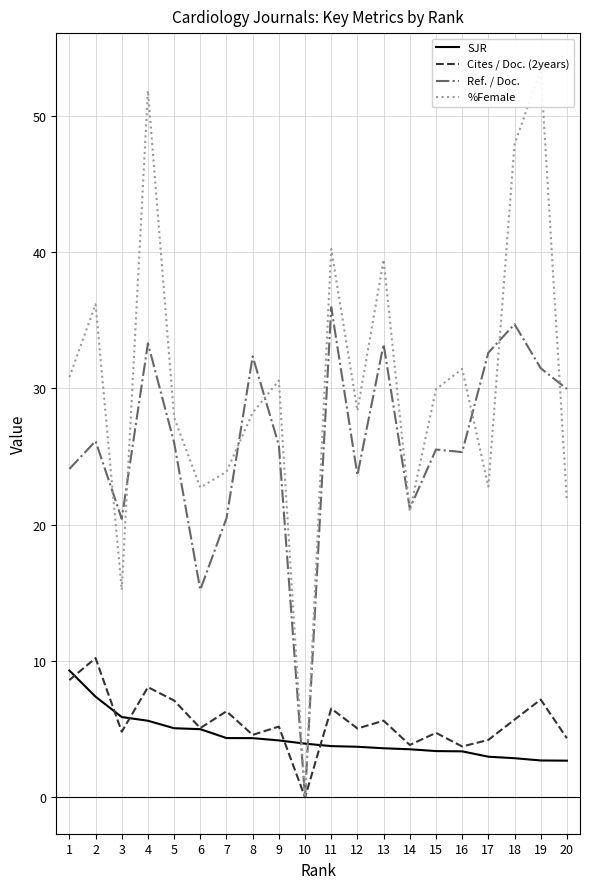

At which label does SJR reach its peak?

1